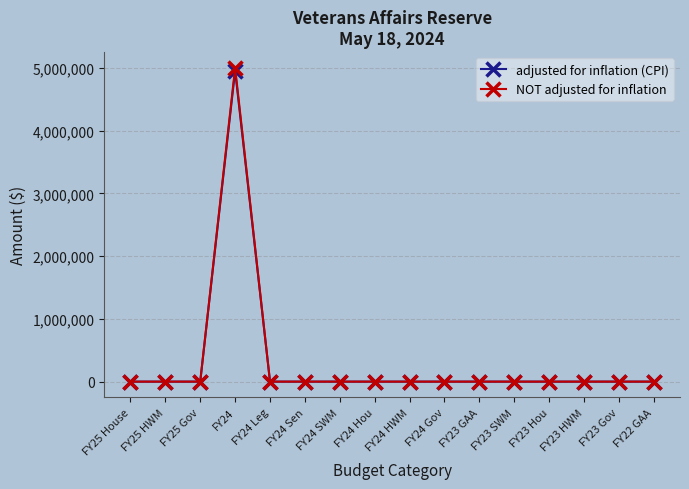

How many lines are shown in the chart?

2